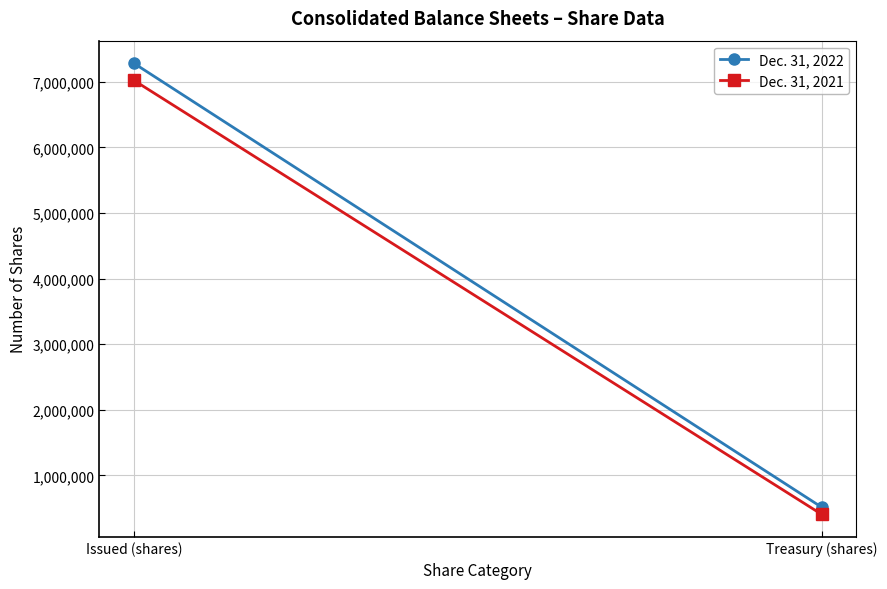

Reading right to left, what are all the values shown in this chart?

Dec. 31, 2022: Treasury (shares)=515570	Issued (shares)=7284151
Dec. 31, 2021: Treasury (shares)=406846	Issued (shares)=7023821